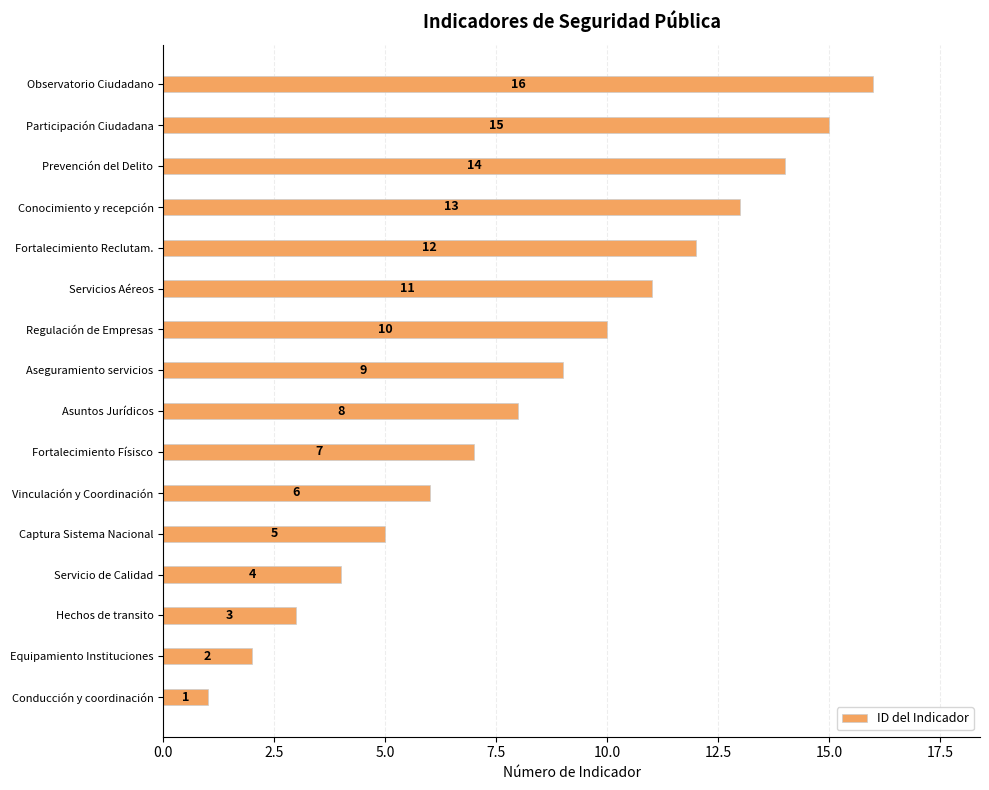

How many values are below 9?

8